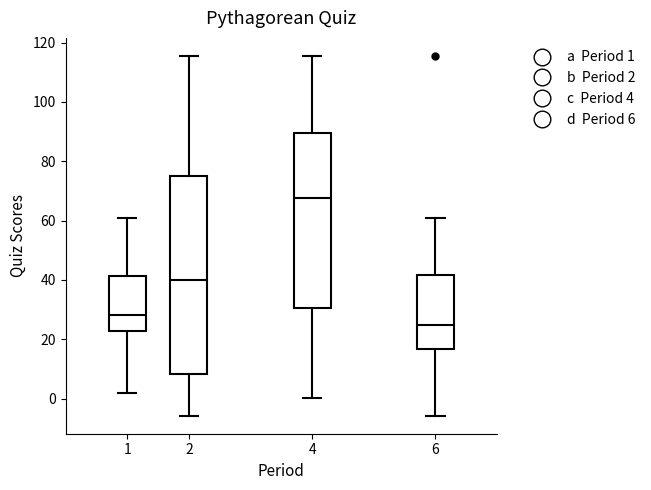

Where does the median line of the box at x = 2 sit on the y-axis? The values are not printed on the chart, so give them approximately, as read against the axis.

40